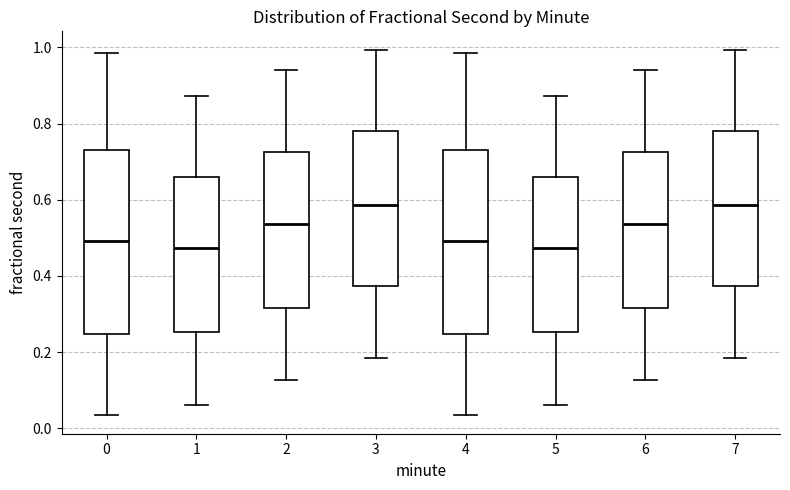

Reading left to right, read every box against the y-axis: the position of its median line, the range the box covers, and the ends of its whiskers. The values are not printed on the chart, so give them approximately, as read against the axis.

0: median 0.50, box 0.24 to 0.74, whiskers 0.04 to 0.98
1: median 0.48, box 0.26 to 0.66, whiskers 0.06 to 0.88
2: median 0.54, box 0.32 to 0.72, whiskers 0.12 to 0.94
3: median 0.58, box 0.38 to 0.78, whiskers 0.18 to 1.00
4: median 0.50, box 0.24 to 0.74, whiskers 0.04 to 0.98
5: median 0.48, box 0.26 to 0.66, whiskers 0.06 to 0.88
6: median 0.54, box 0.32 to 0.72, whiskers 0.12 to 0.94
7: median 0.58, box 0.38 to 0.78, whiskers 0.18 to 1.00